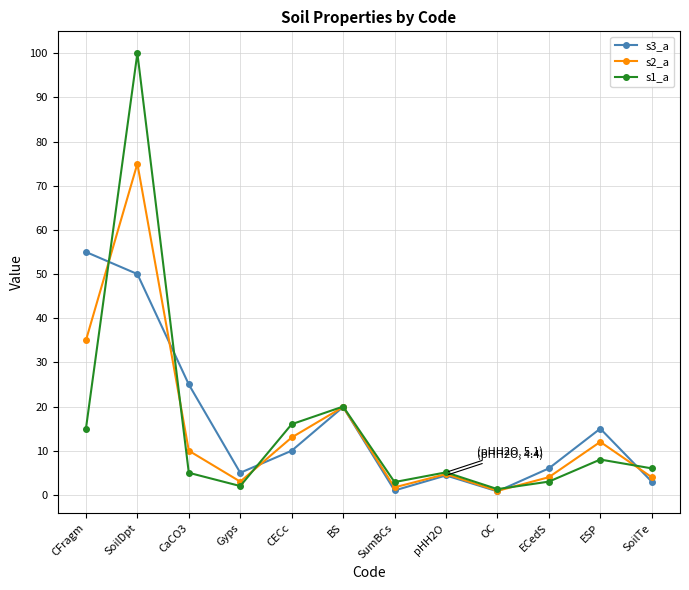

In s2_a, how many points are higher than both neighbors (excluding endpoints)?

4